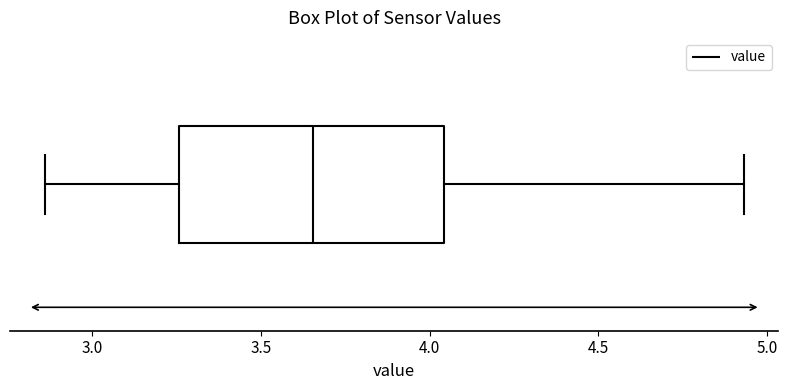

Transcribe this box plot: give where the median line is, the range the box spans, and where the two whiskers end, as read against the x-axis. The values are not printed on the chart, so give them approximately, as read against the axis.

median 3.65, box 3.25 to 4.05, whiskers 2.85 to 4.95